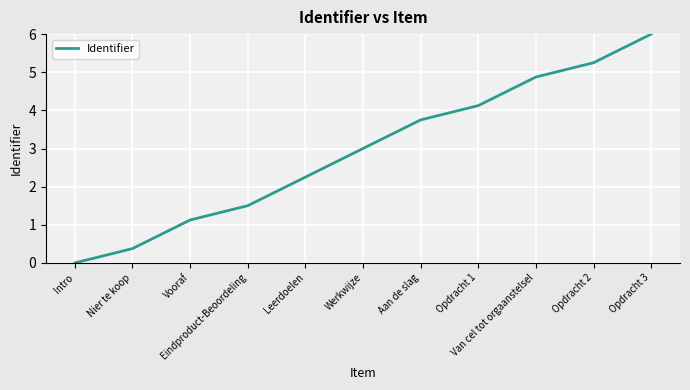

What is the change in value from Aan de slag to Opdracht 1?

+0.4